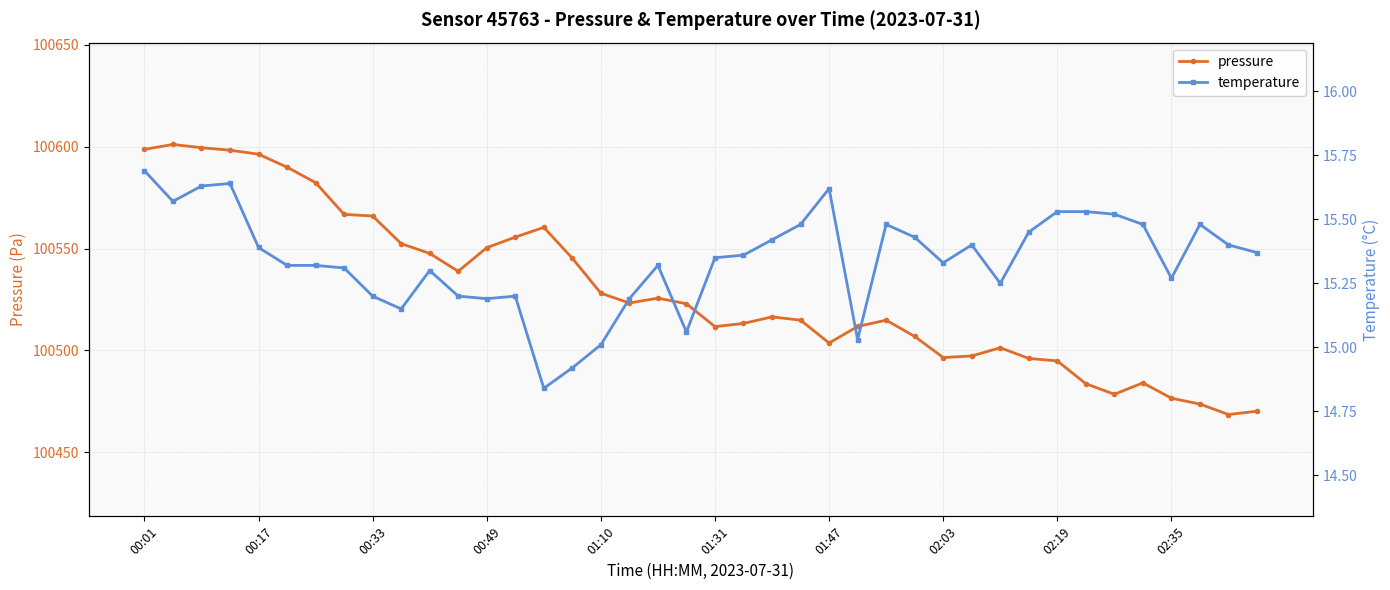

What is the difference between the pressure values at 02:35 and 01:47?

27.1